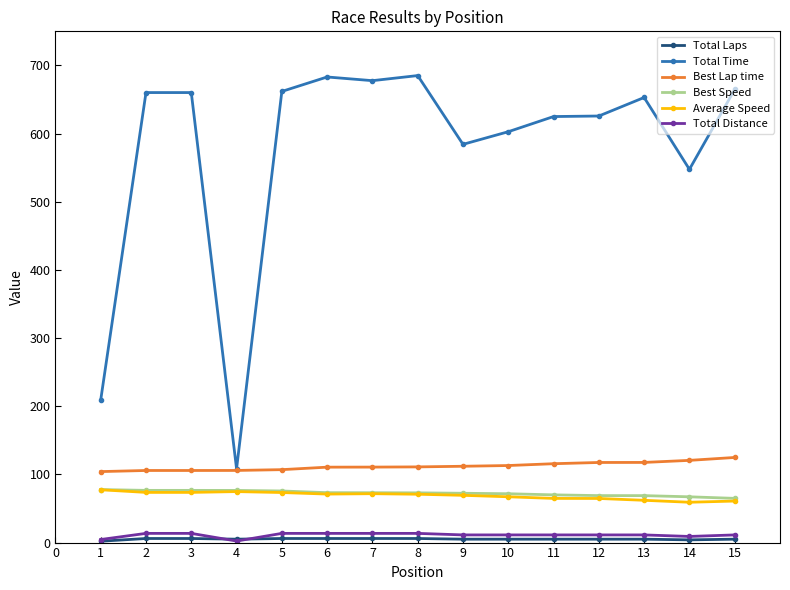

What is the difference between the maximum and second lowest values in the Total Time series?

476.0